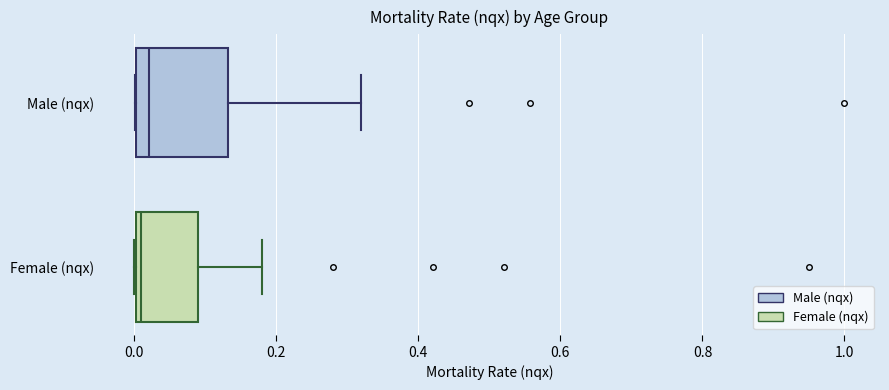

Where does the right whisker of the box for Male (nqx) end on the x-axis? The values are not printed on the chart, so give them approximately, as read against the axis.

0.32